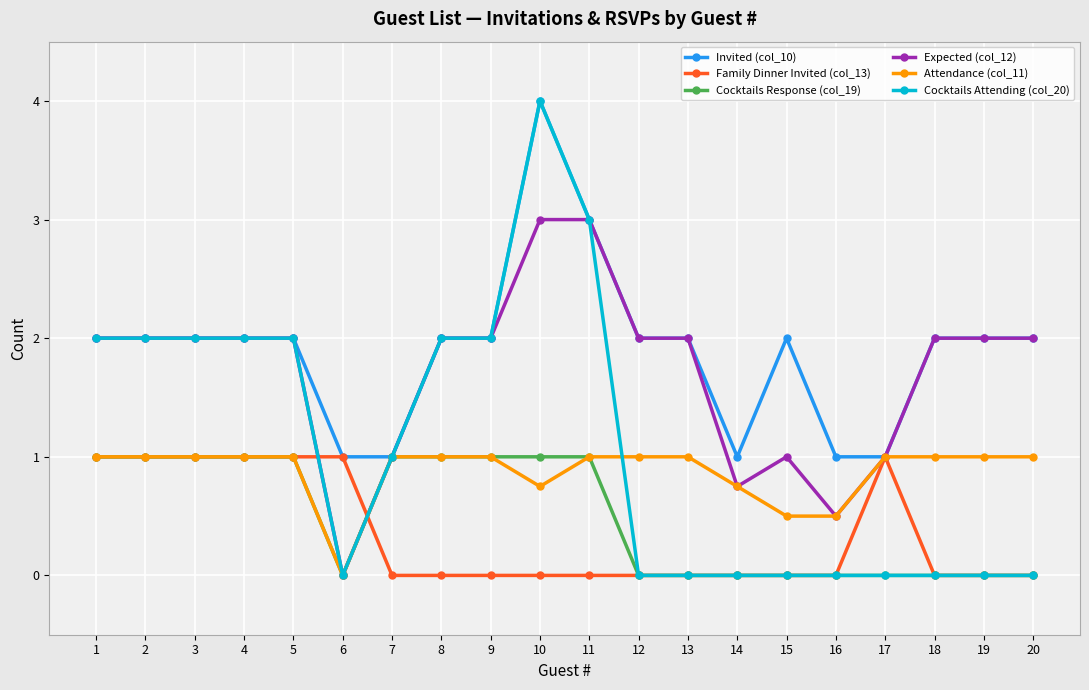

True or false: Attendance (col_11) has a value of 1.3 at 13.

False